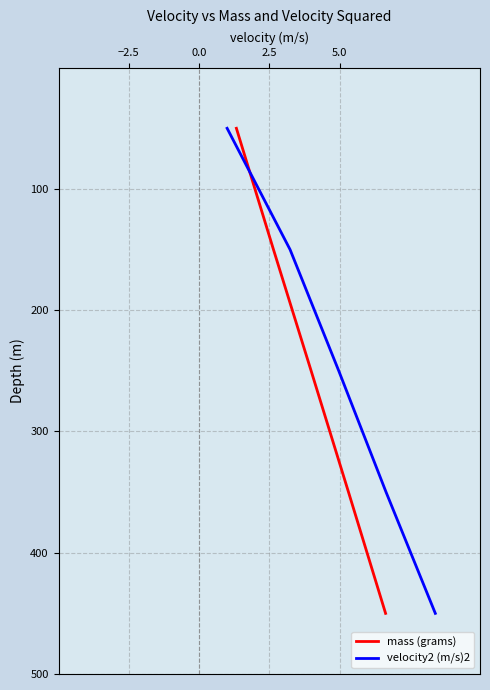

True or false: mass (grams) has more than 0 points higher than both neighbors.

False